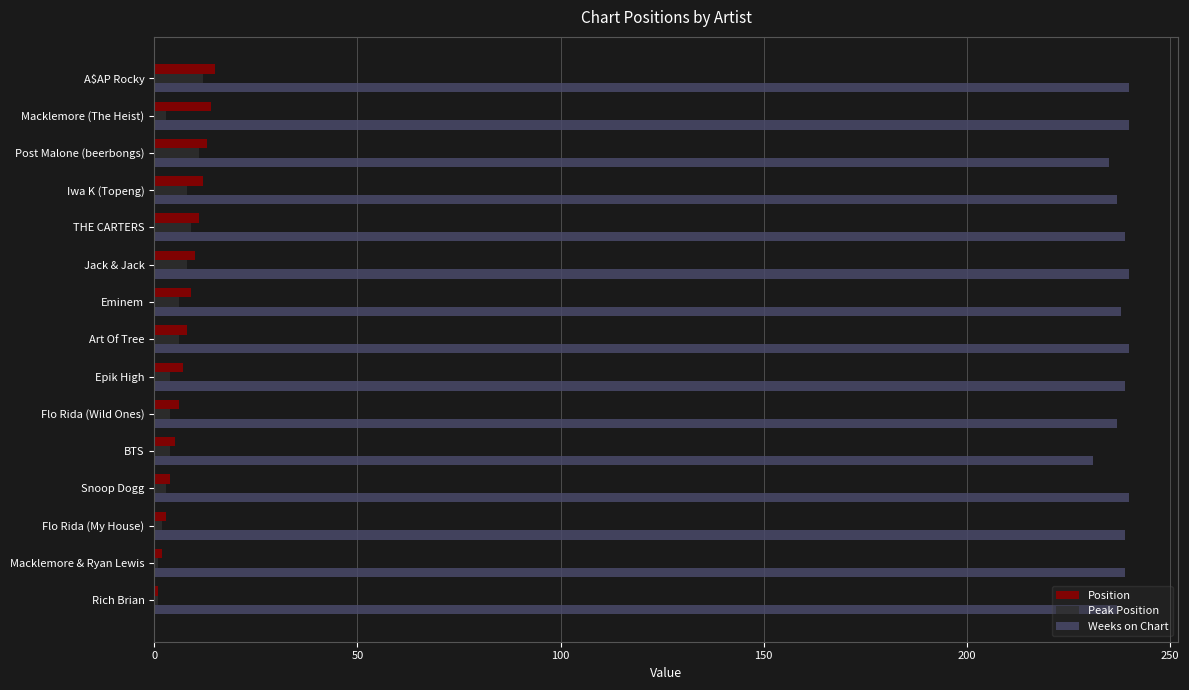

Rank the series by their maximum value, from lowest to highest.

Peak Position, Position, Weeks on Chart